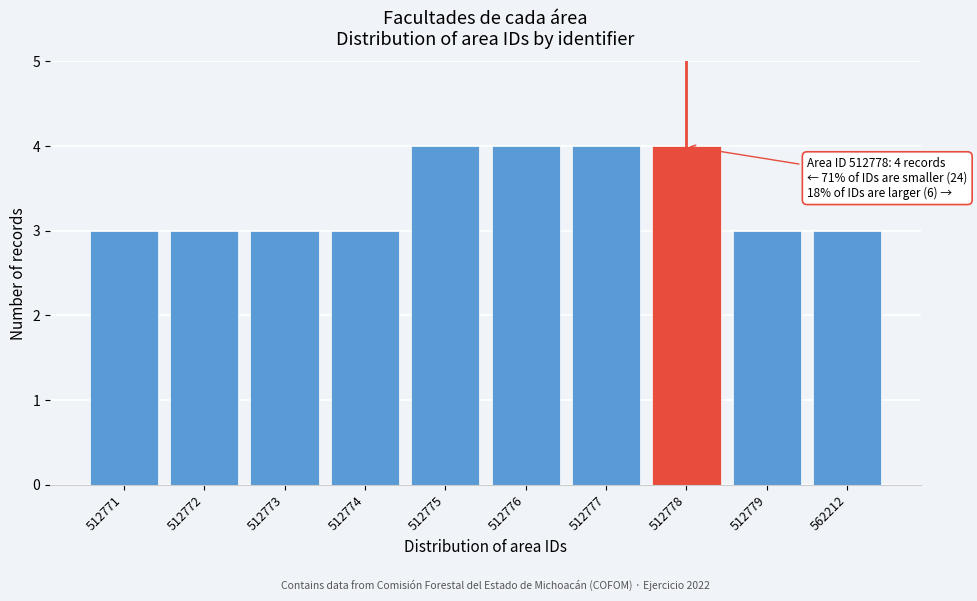

Reading left to right, list all the values displayed in this chart.

512771=3	512772=3	512773=3	512774=3	512775=4	512776=4	512777=4	512778=4	512779=3	562212=3